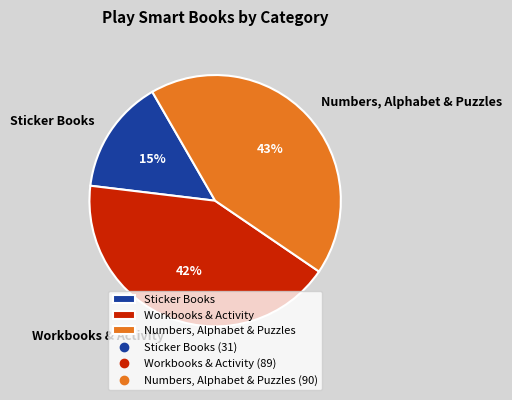

Between Workbooks & Activity and Sticker Books, which is larger?

Workbooks & Activity